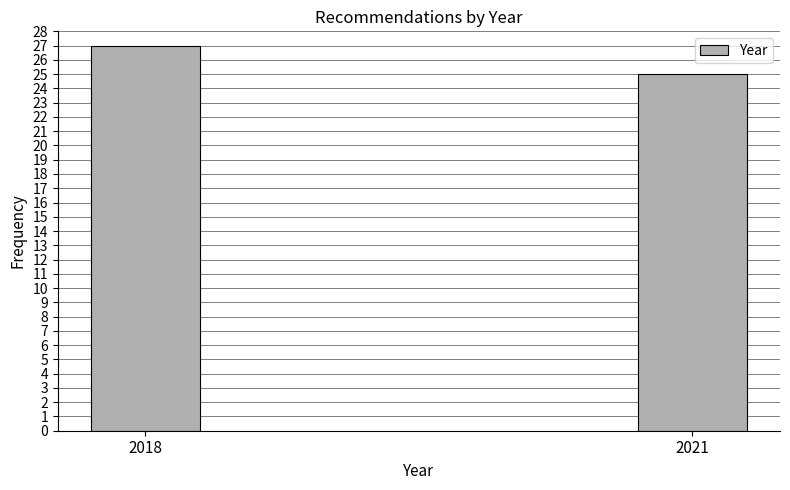

Reading left to right, list all the values displayed in this chart.

27	25